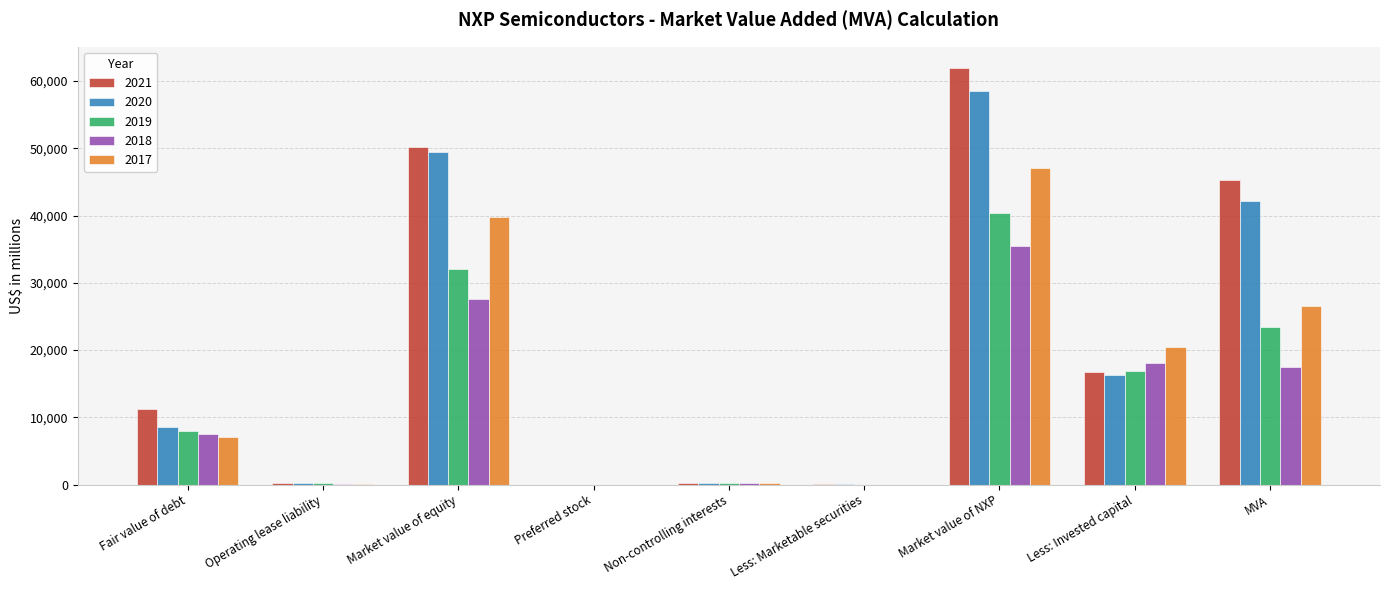

At which category does the chart reach its peak across all series?

Market value of NXP